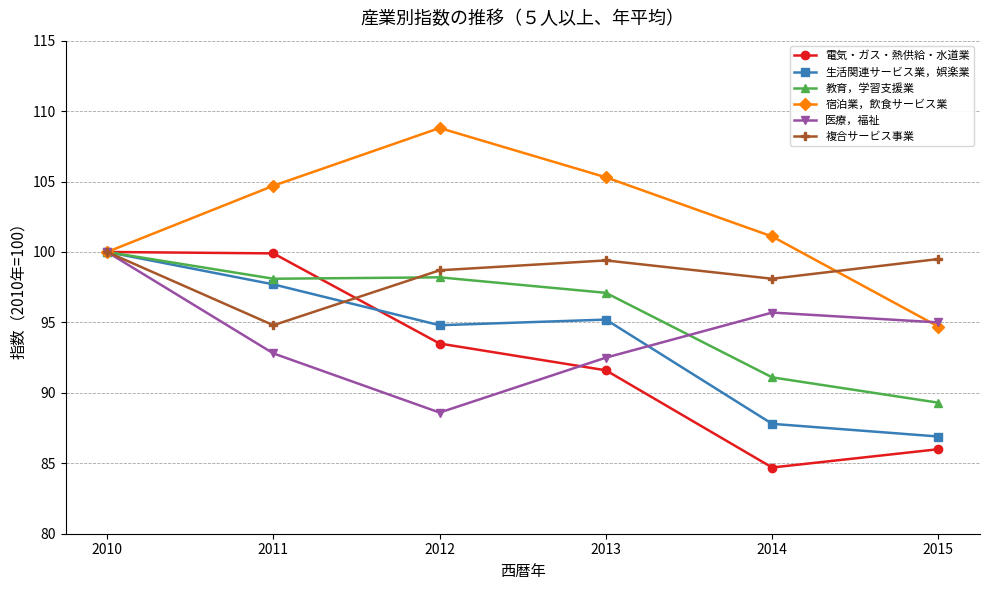

Which series has the largest range (max minus min)?

電気・ガス・熱供給・水道業